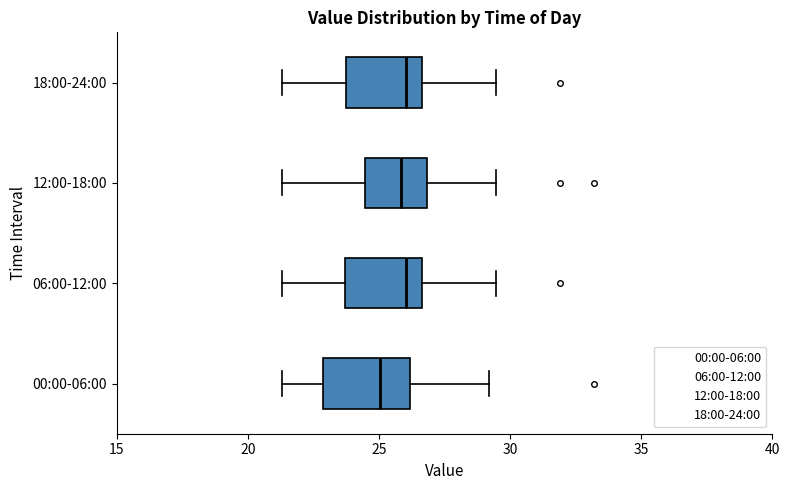

Reading bottom to top, transcribe this box plot: for each box, give where its median line is, the range the box spans, and where its two whiskers end, as read against the x-axis. The values are not printed on the chart, so give them approximately, as read against the axis.

00:00-06:00: median 25.0, box 23.0 to 26.0, whiskers 21.5 to 29.0
06:00-12:00: median 26.0, box 23.5 to 26.5, whiskers 21.5 to 29.5
12:00-18:00: median 26.0, box 24.5 to 27.0, whiskers 21.5 to 29.5
18:00-24:00: median 26.0, box 24.0 to 26.5, whiskers 21.5 to 29.5